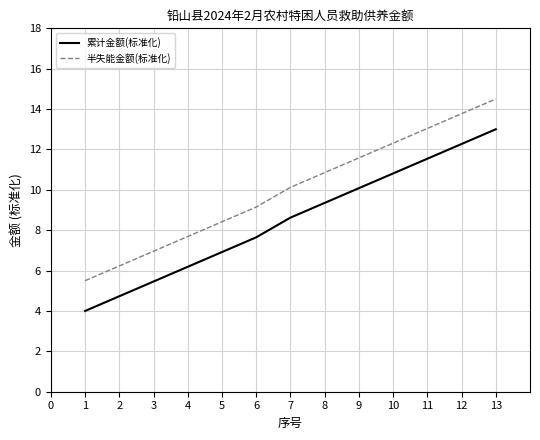

Where is 累计金额(标准化) nearest to the value 8?

6